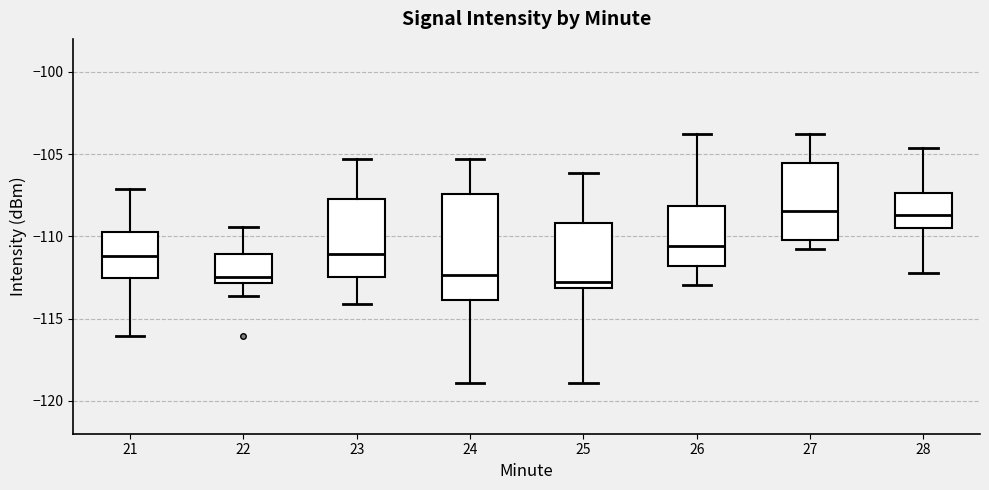

Reading left to right, transcribe this box plot: for each box, give where its median line is, the range the box spans, and where its two whiskers end, as read against the y-axis. The values are not printed on the chart, so give them approximately, as read against the axis.

21: median -111.0, box -112.5 to -109.5, whiskers -116.0 to -107.0
22: median -112.5, box -113.0 to -111.0, whiskers -113.5 to -109.5
23: median -111.0, box -112.5 to -108.0, whiskers -114.0 to -105.5
24: median -112.5, box -114.0 to -107.5, whiskers -119.0 to -105.5
25: median -113.0 (just above the box's lower edge), box -113.0 to -109.0, whiskers -119.0 to -106.0
26: median -110.5, box -112.0 to -108.0, whiskers -113.0 to -104.0
27: median -108.5, box -110.0 to -105.5, whiskers -111.0 to -104.0
28: median -108.5, box -109.5 to -107.5, whiskers -112.0 to -104.5